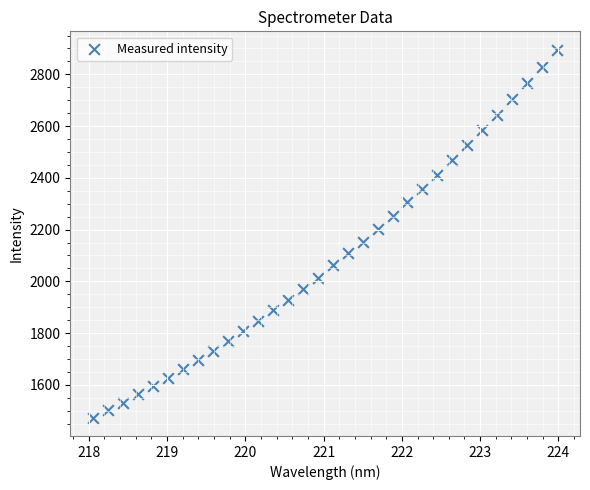

What is the range of X values (max minus min)?

5.9